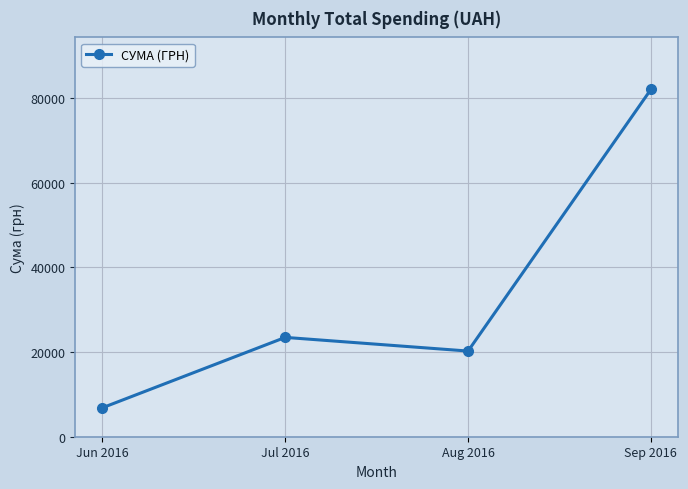

At which label does the data first exceed 23460?

Jul 2016